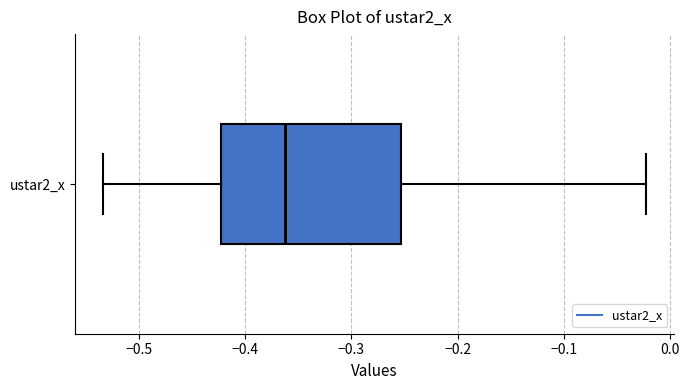

Transcribe this box plot: give where the median line is, the range the box spans, and where the two whiskers end, as read against the x-axis. The values are not printed on the chart, so give them approximately, as read against the axis.

median -0.36, box -0.42 to -0.25, whiskers -0.53 to -0.02